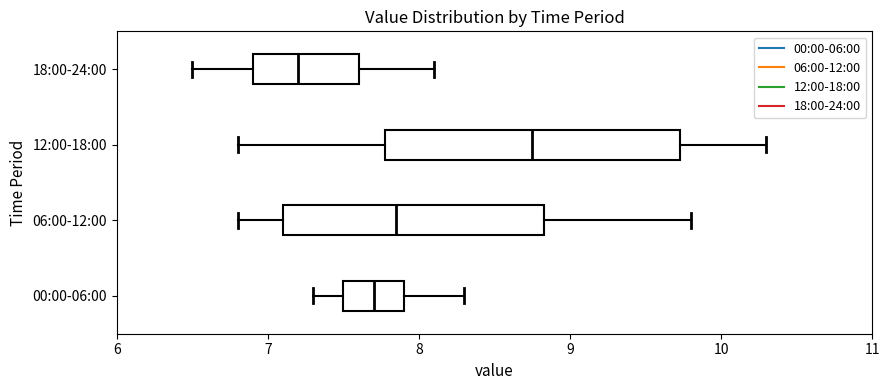

Which box has the furthest to the left median line?

18:00-24:00